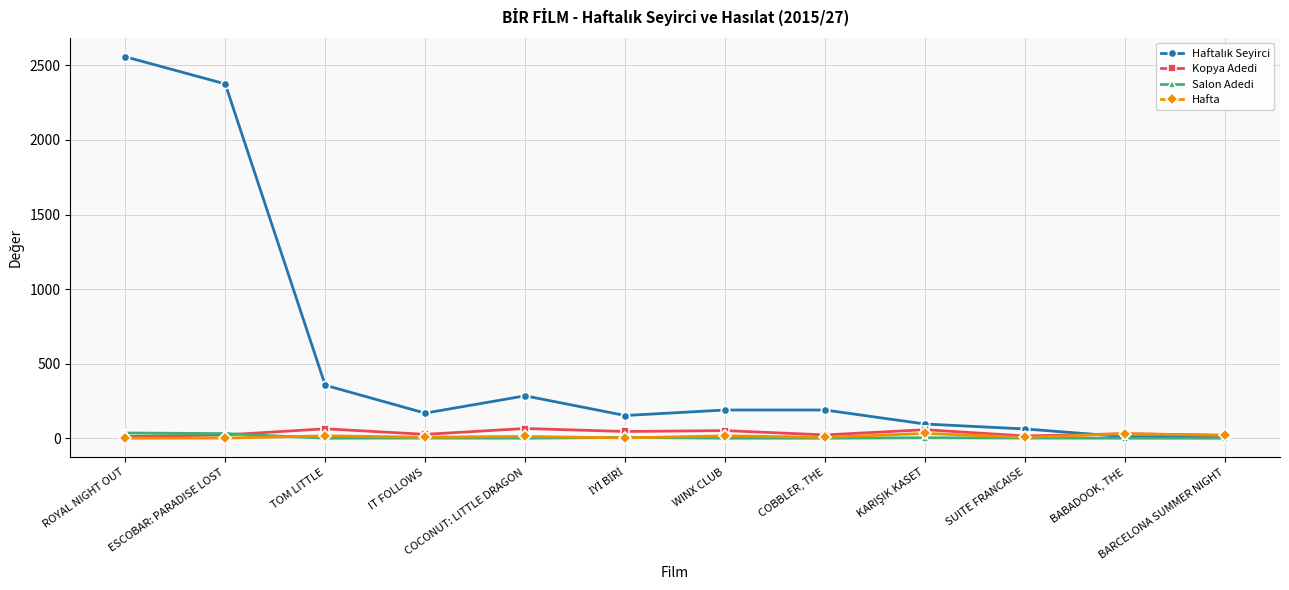

How many lines are shown in the chart?

4